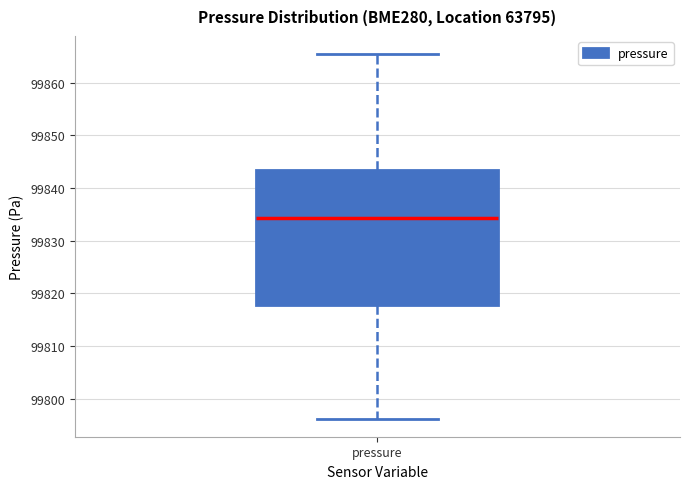

Where is the lower edge of the box for pressure on the y-axis? The values are not printed on the chart, so give them approximately, as read against the axis.

99818